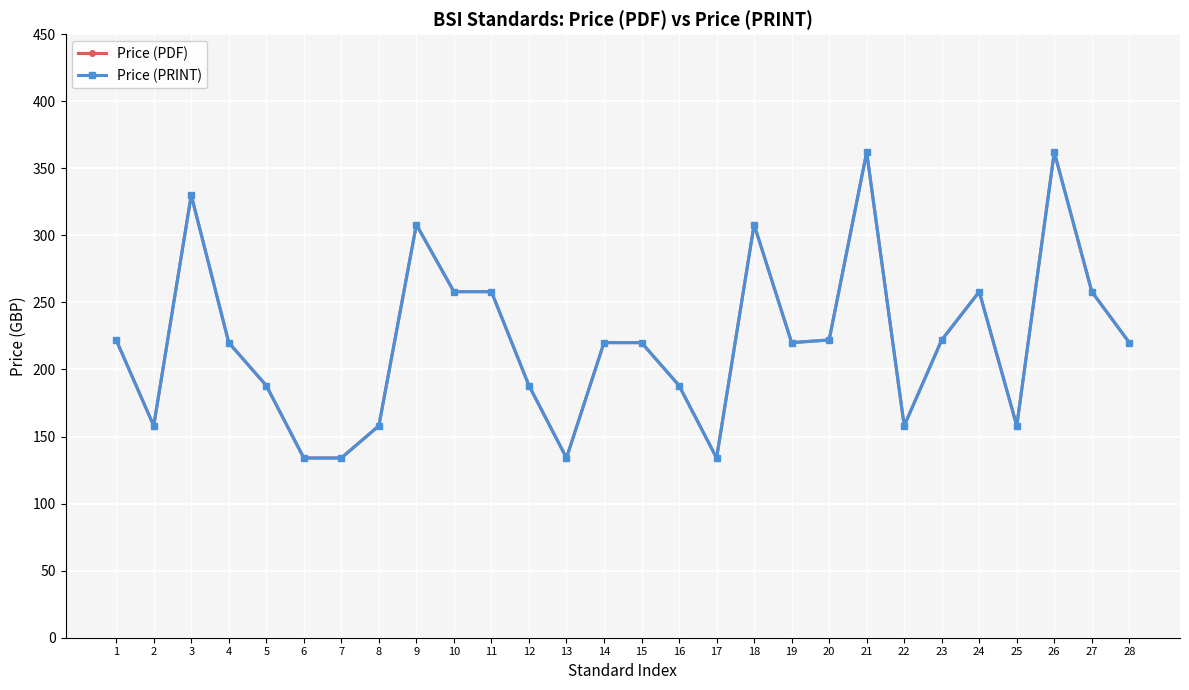

Does the chart have visible grid lines?

Yes